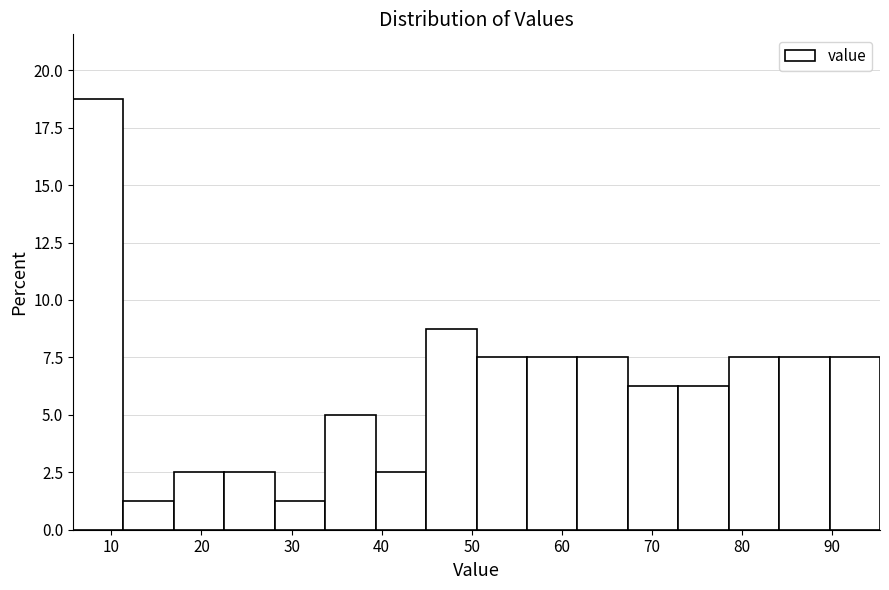

Reading left to right, transcribe this chart: for each bar, give the range it covers on the x-axis and its height. Neither the bar edges nor the heights are printed on the chart, so give them approximately, as read against the axes.

6 to 11: 19.0
11 to 17: 1.5
17 to 23: 2.5
23 to 28: 2.5
28 to 34: 1.5
34 to 39: 5.0
39 to 45: 2.5
45 to 51: 9.0
51 to 56: 7.5
56 to 62: 7.5
62 to 67: 7.5
67 to 73: 6.5
73 to 79: 6.5
79 to 84: 7.5
84 to 90: 7.5
90 to 95: 7.5